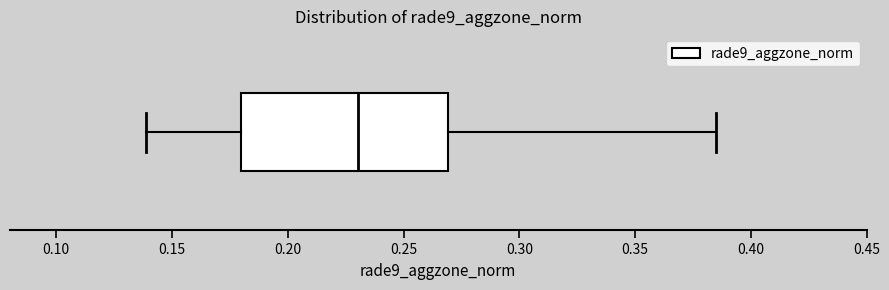

Where does the median line of the box sit on the x-axis? The values are not printed on the chart, so give them approximately, as read against the axis.

0.230